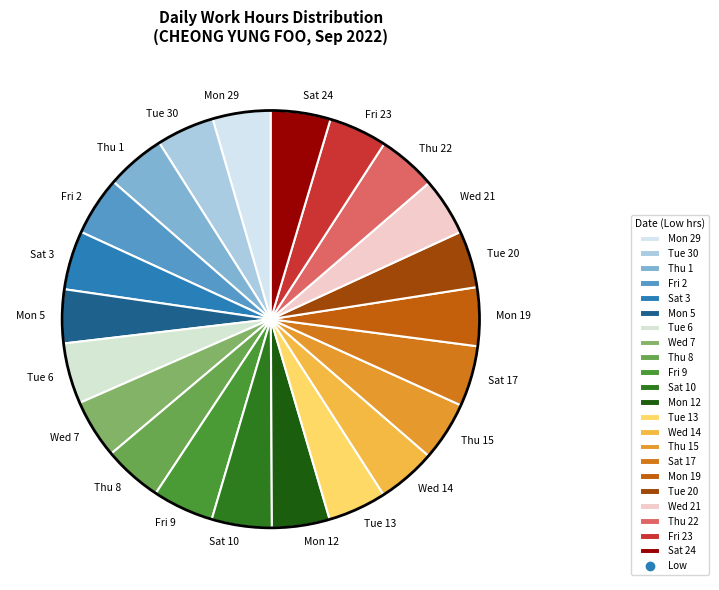

Is there a majority slice in this chart?

No